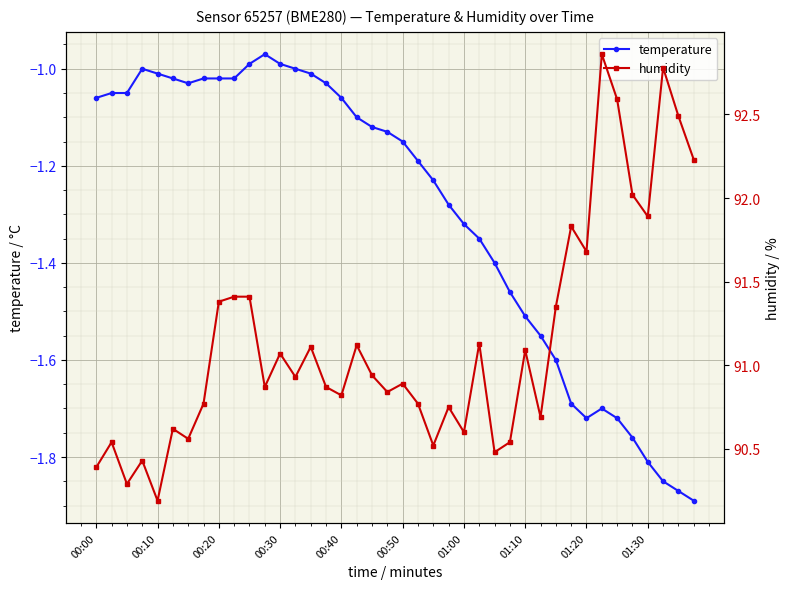

At which category does the chart reach its minimum across all series?

39